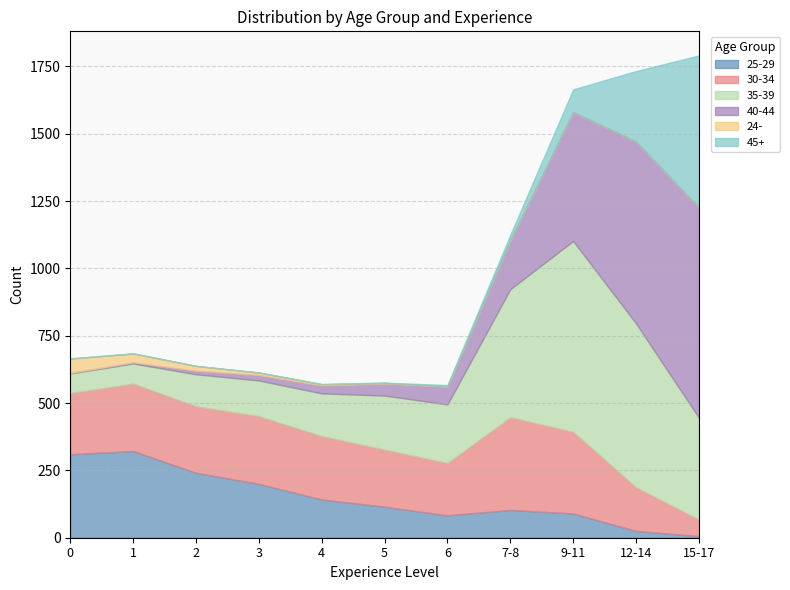

What position from the left is 5?

6